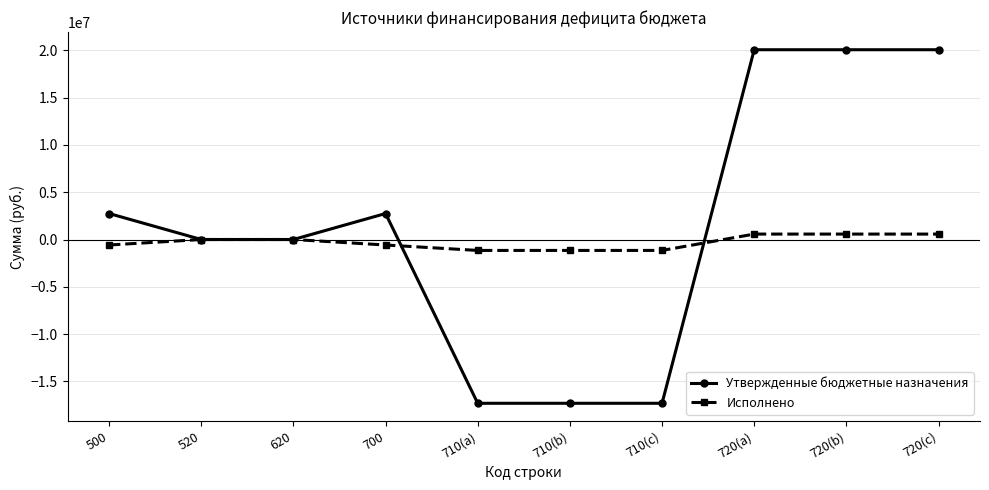

Rank the series by their maximum value, from highest to lowest.

Утвержденные бюджетные назначения, Исполнено